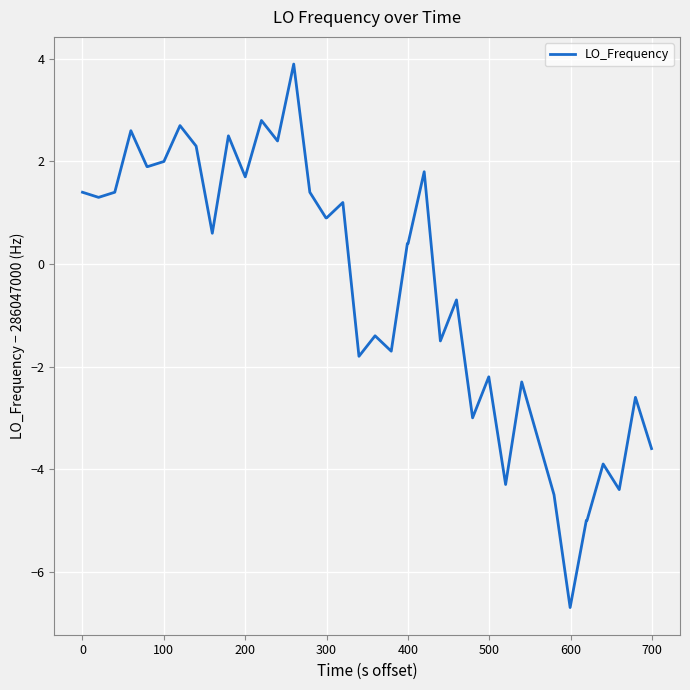

What is the smallest value displayed?

-6.7